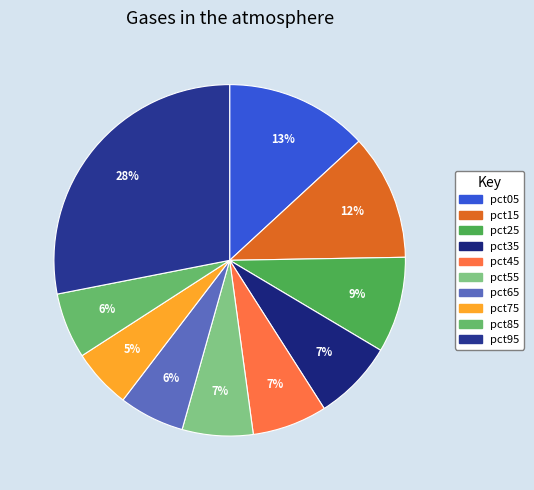

How many slices are in this pie chart?

10